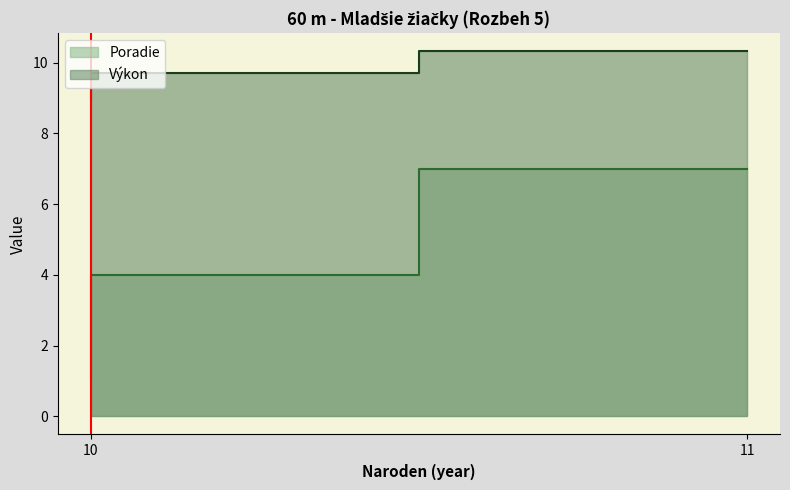

What is the approximate value of Poradie at 11?

7.0